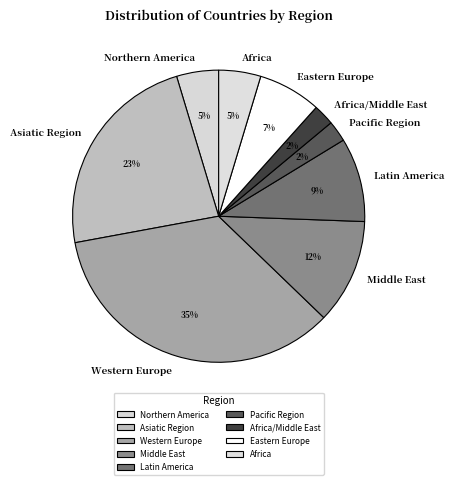

Count the number of slices in the pie.

9